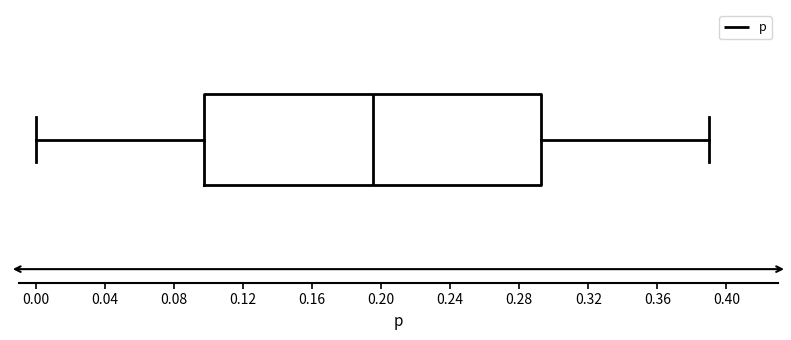

Where does the median line of the box sit on the x-axis? The values are not printed on the chart, so give them approximately, as read against the axis.

0.195